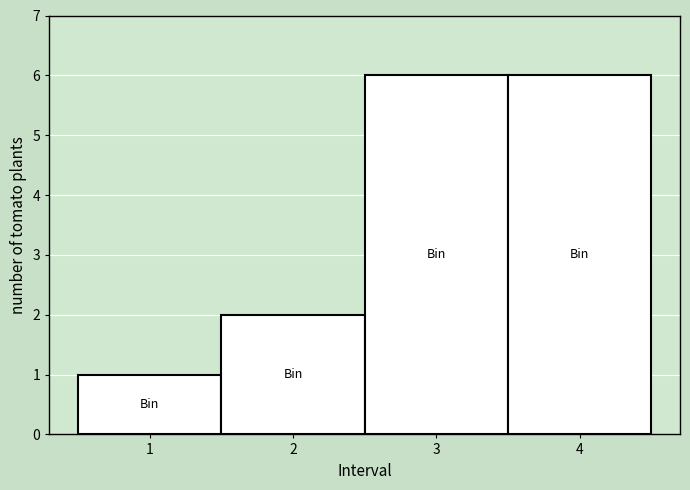

Reading left to right, list every bar in this chart as the range it spans on the x-axis followed by its height. The values are not printed on the chart, so give them approximately, as read against the axis.

0.5 to 1.5: 1
1.5 to 2.5: 2
2.5 to 3.5: 6
3.5 to 4.5: 6